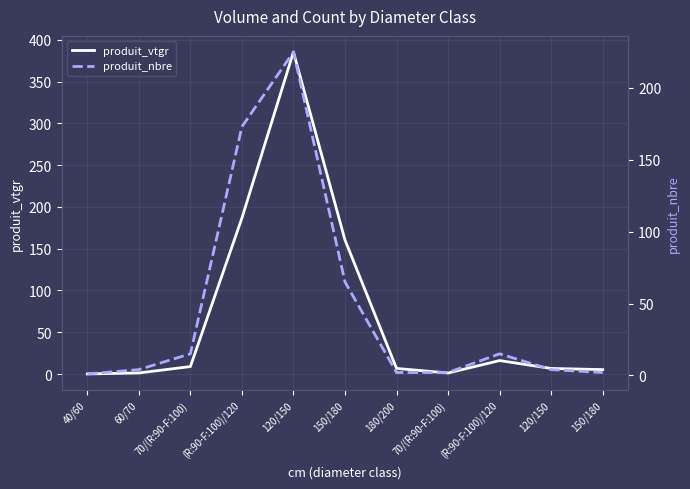

Rank the categories by produit_vtgr value from highest to lowest.

120/150, (R:90-F:100)/120, 150/180, (R:90-F:100)/120, 70/(R:90-F:100), 180/200, 120/150, 150/180, 60/70, 70/(R:90-F:100), 40/60